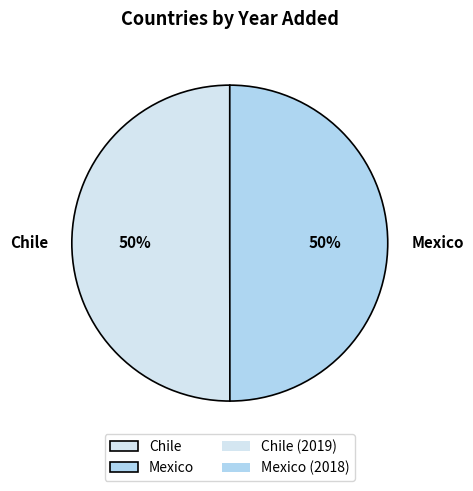

To the nearest percent, what percentage of the pie is Mexico?

50%